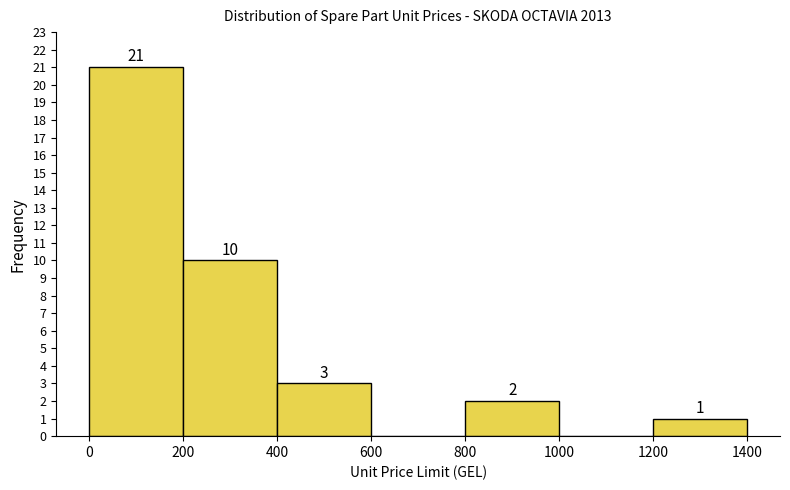

Over which range of the x-axis is the bar tallest?

0 to 200